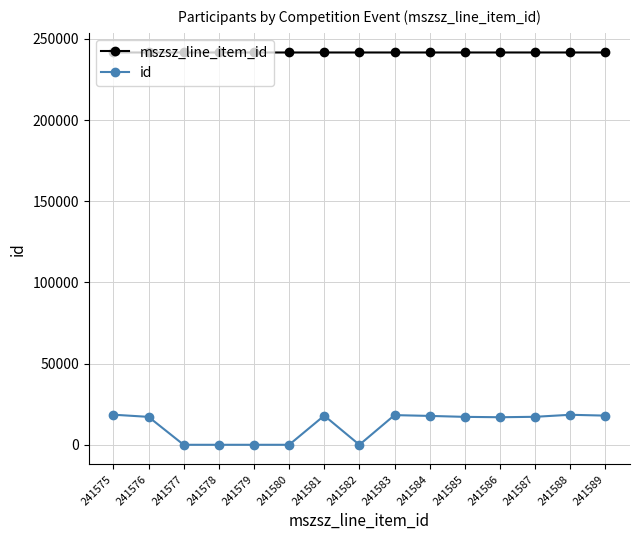

What is the sum of all id values?

177553